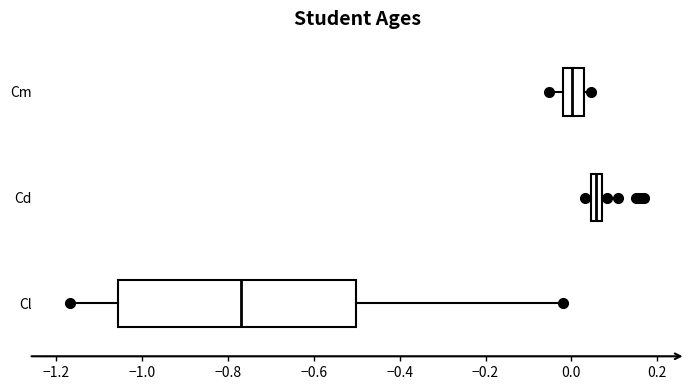

Which box is the widest, from its left edge to its right edge?

Cl